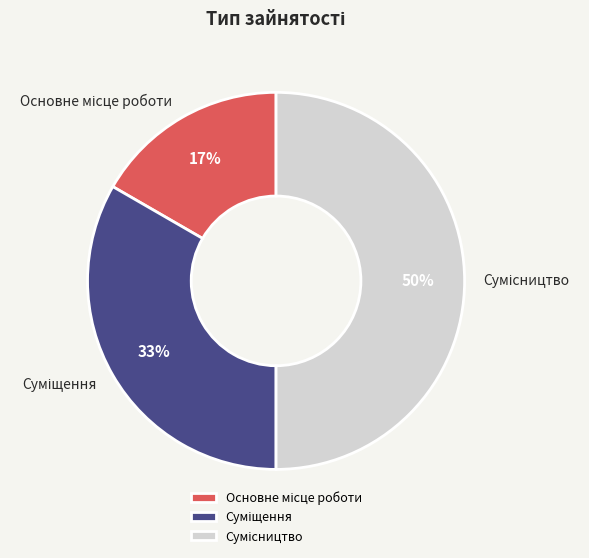

To the nearest percent, what is the difference between the largest and smallest slice percentages?

33%